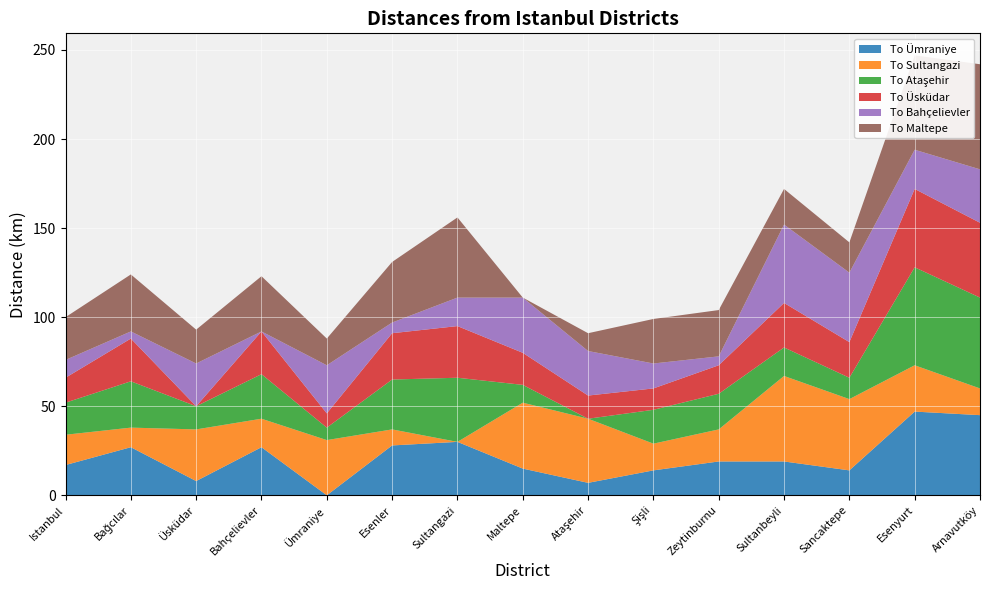

Reading left to right, what are all the values shown in this chart?

To Ümraniye: 17	27	8	27	0	28	30	15	7	14	19	19	14	47	45
To Sultangazi: 17	11	29	16	31	9	0	37	36	15	18	48	40	26	15
To Ataşehir: 18	26	13	25	7	28	36	10	0	19	20	16	12	55	51
To Üsküdar: 14	24	0	24	8	26	29	18	13	12	16	25	20	44	42
To Bahçelievler: 10	4	24	0	27	6	16	31	25	14	5	44	39	22	30
To Maltepe: 24	32	19	31	15	34	45	0	10	25	26	20	17	53	59